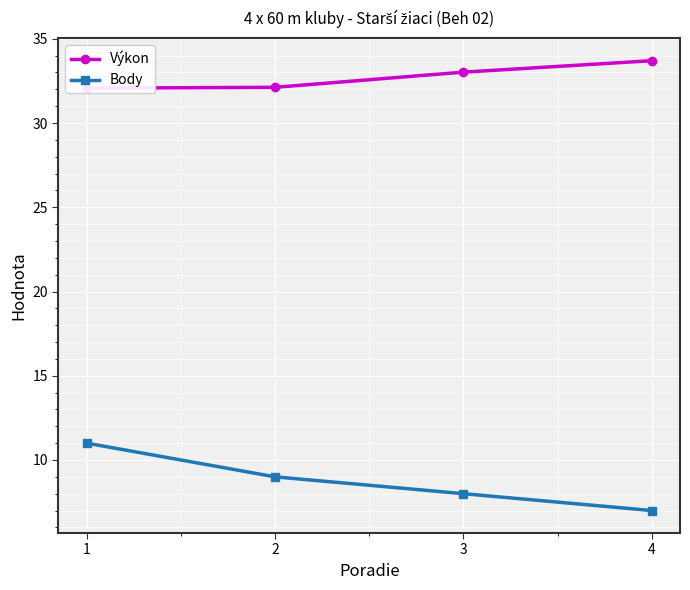

True or false: Výkon and Body cross at least once.

False